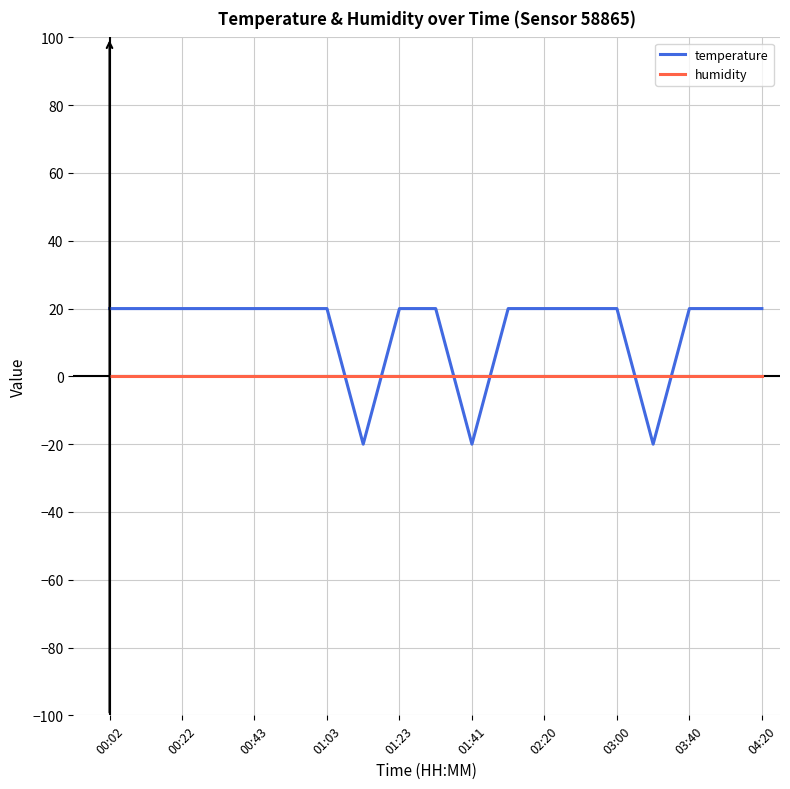

True or false: humidity and temperature intersect in this chart.

True